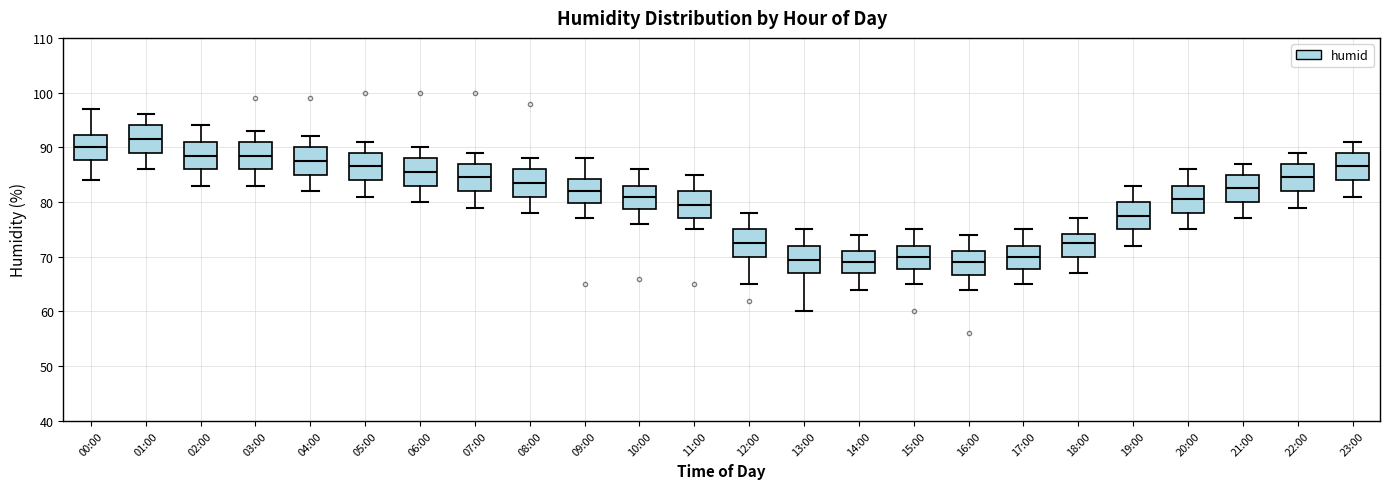

Where is the lower edge of the box for 17:00 on the y-axis? The values are not printed on the chart, so give them approximately, as read against the axis.

68